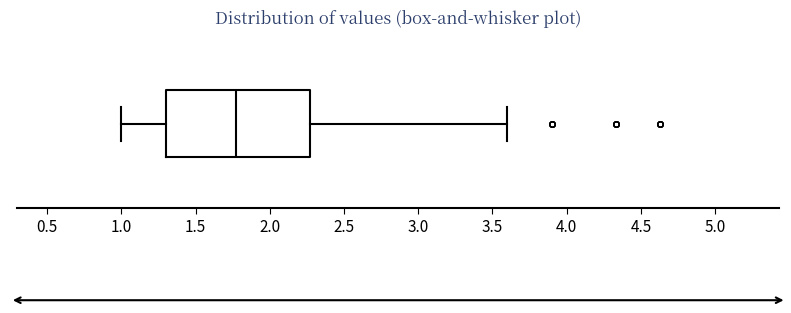

Where does the median line of the box sit on the x-axis? The values are not printed on the chart, so give them approximately, as read against the axis.

1.75